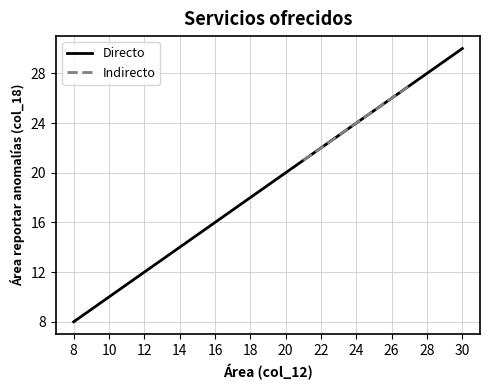

What is the average value?

23